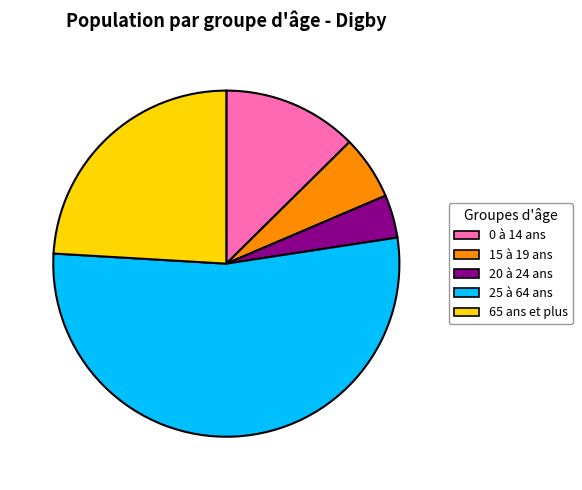

Does any single category account for the majority?

Yes